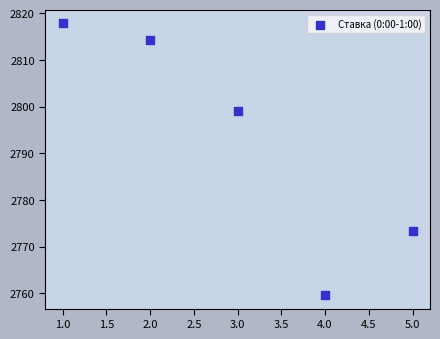

What is the average X value?

3.0